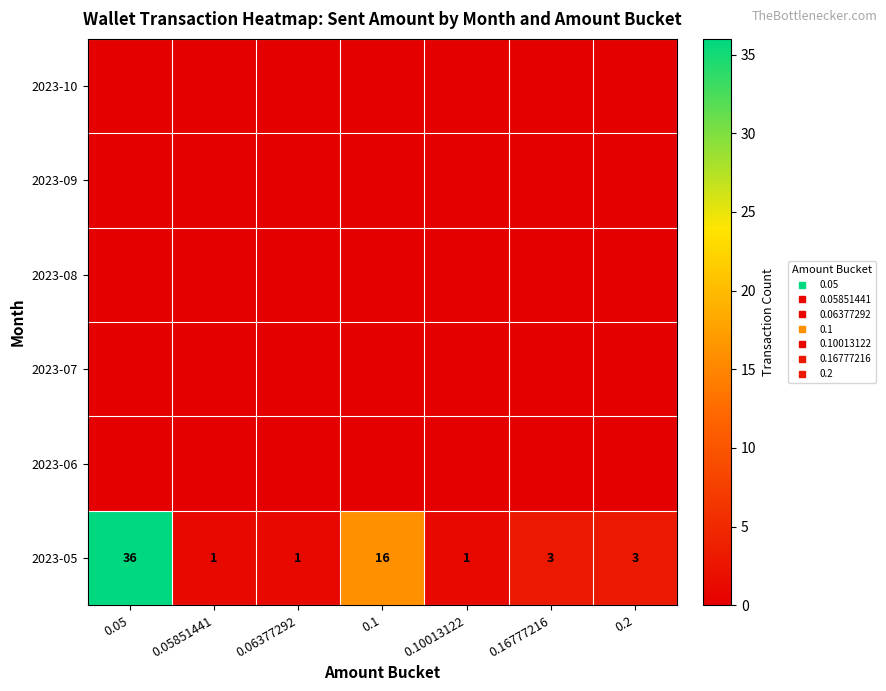

What is the total value across all series at 0.06377292?

1